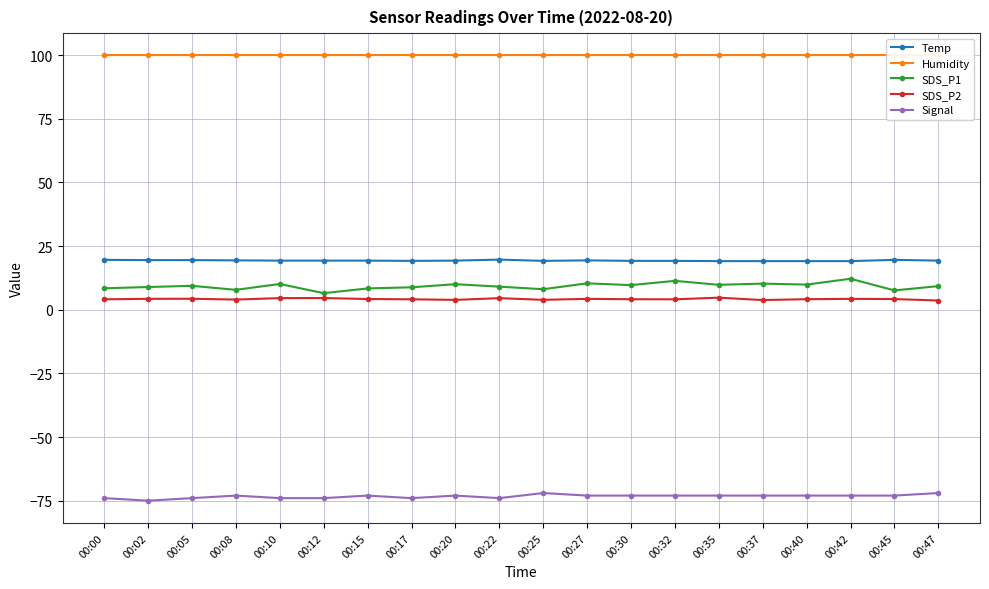

True or false: Humidity and SDS_P1 cross at least once.

False